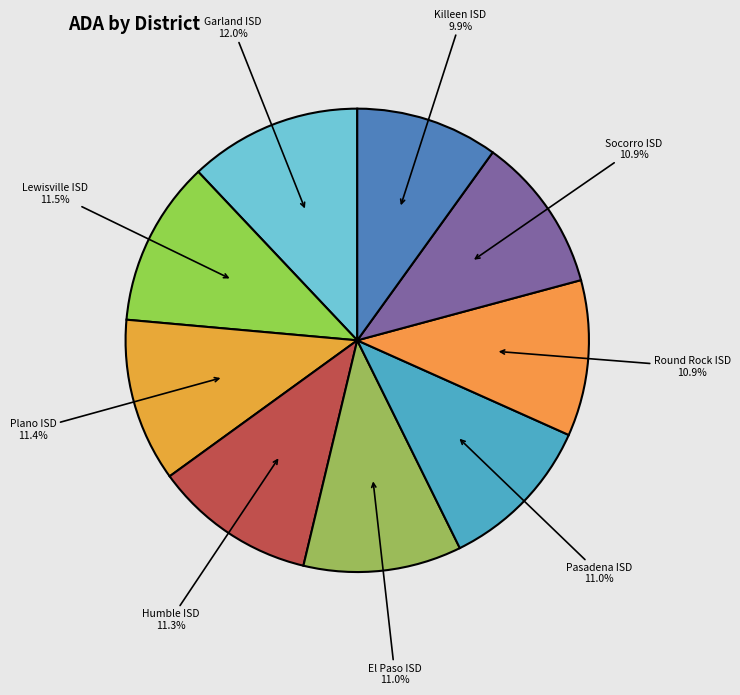

Which category has the biggest portion of the pie?

Garland ISD